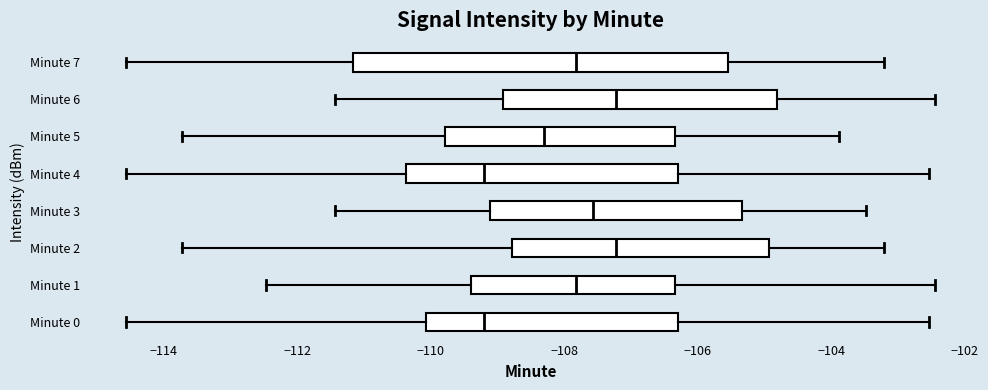

Comparing the boxes themselves (not the whiskers), which one is the widest?

Minute 7